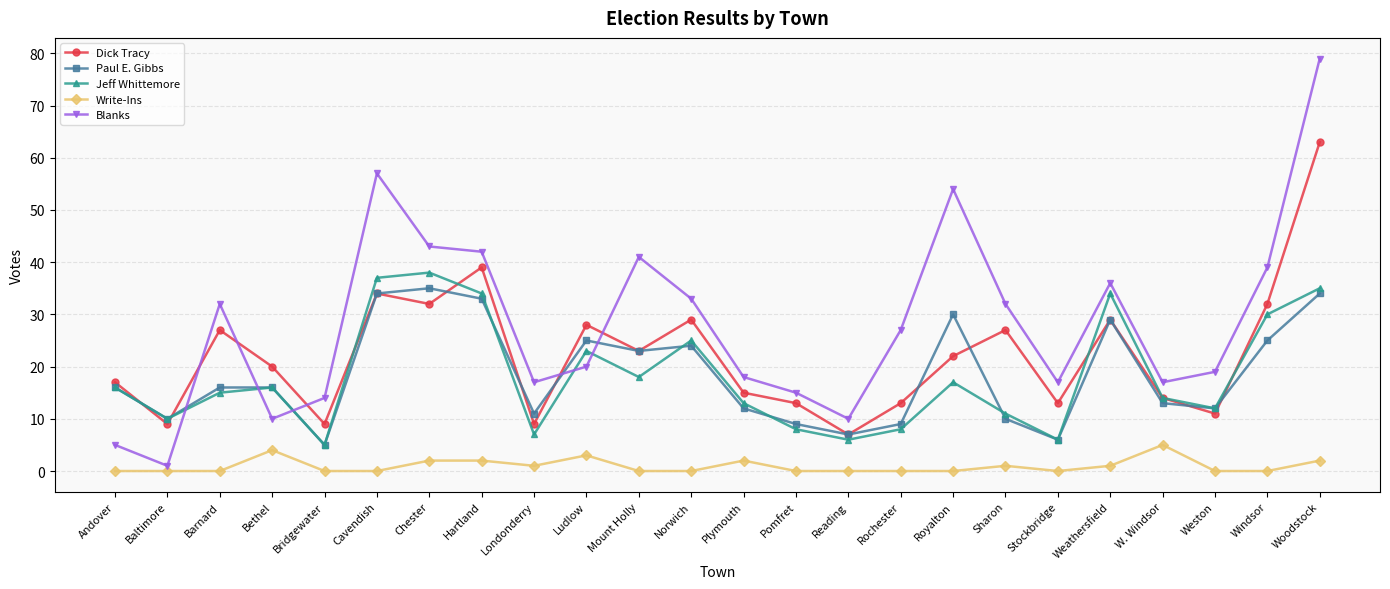

Which category has the highest value across all series?

Woodstock